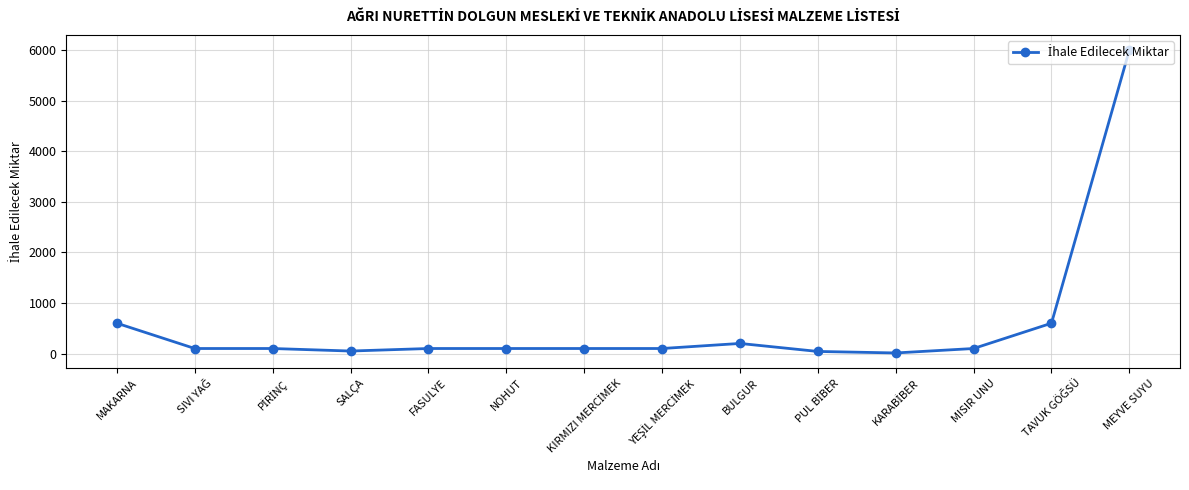

Is it true that the value at MAKARNA is 147?

False